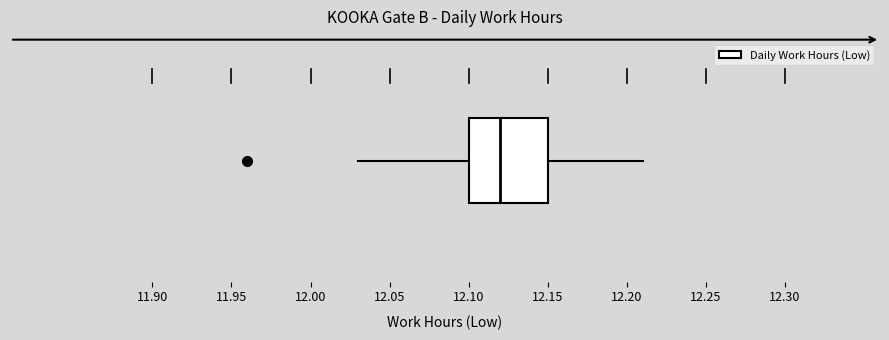

Where is the left edge of the box on the x-axis? The values are not printed on the chart, so give them approximately, as read against the axis.

12.10